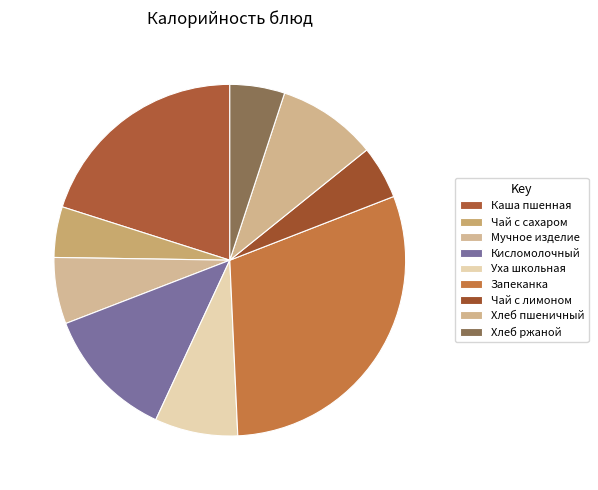

How many slices are in this pie chart?

9